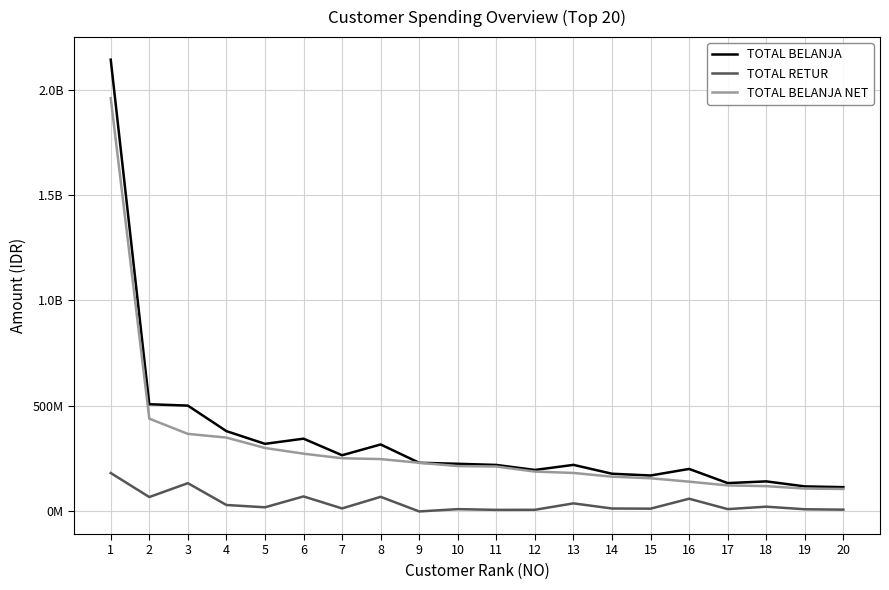

What are all the series names shown in the legend?

TOTAL BELANJA, TOTAL RETUR, TOTAL BELANJA NET